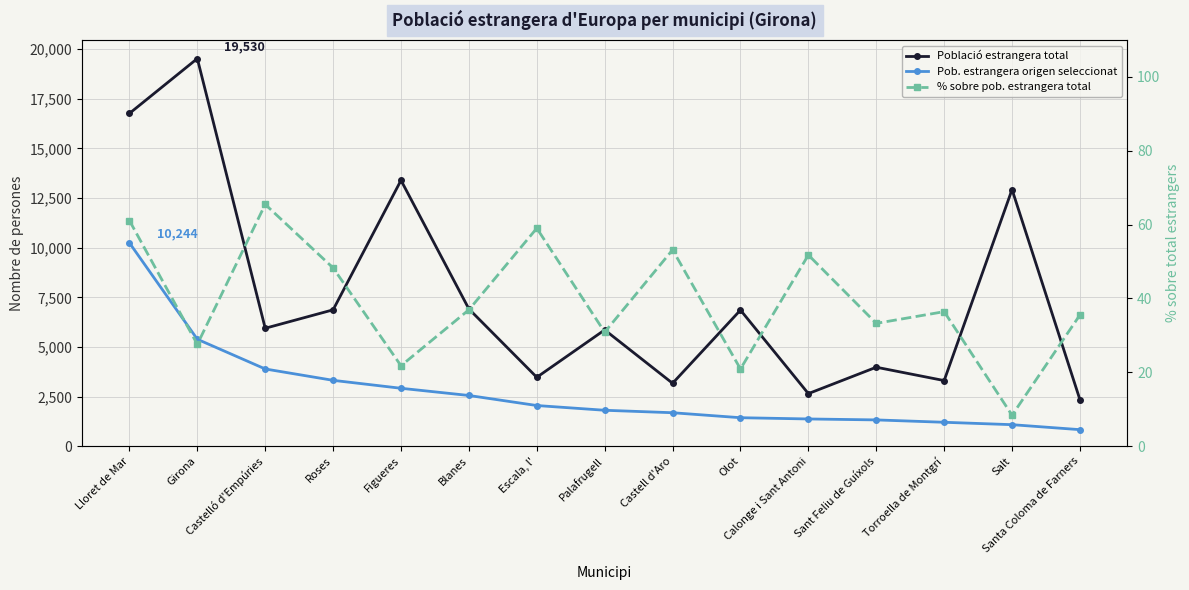

What position from the left is Lloret de Mar?

1